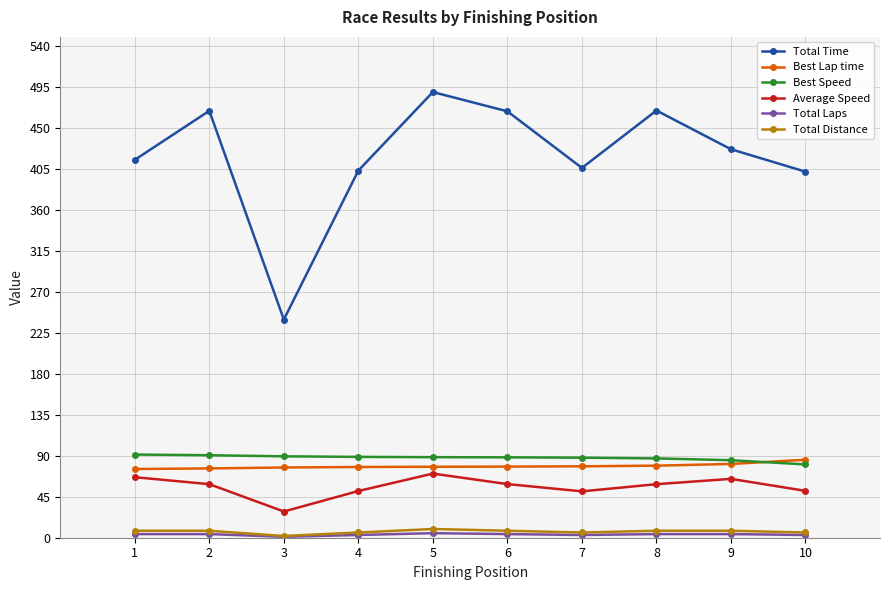

True or false: Average Speed has a value of 51.5 at 10.

True